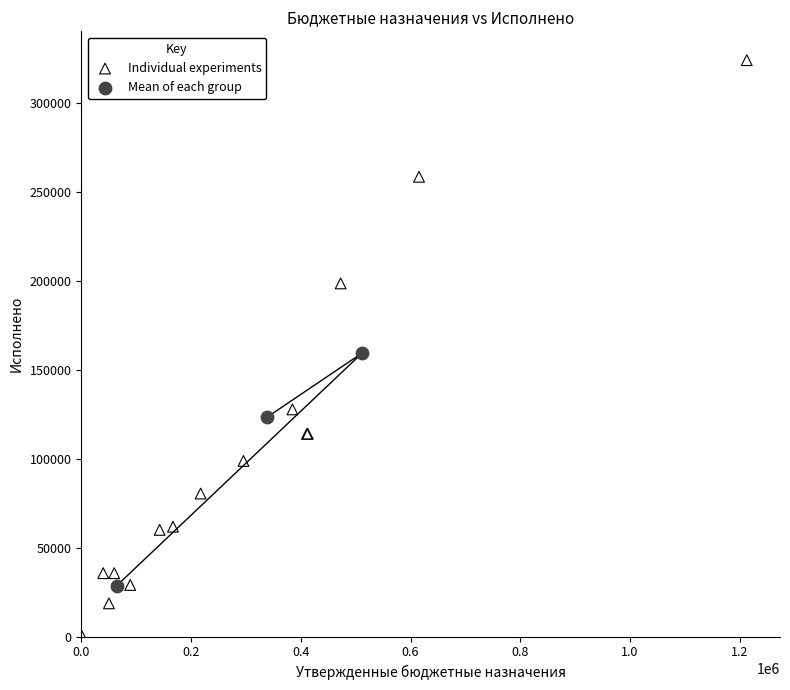

Which series reaches the maximum Y coordinate?

Individual experiments